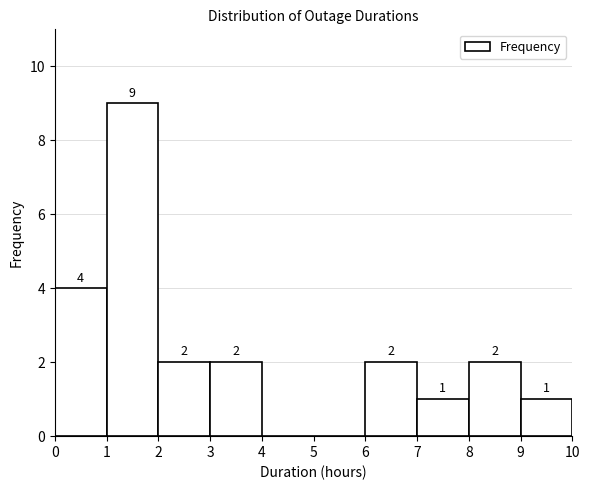

Which range on the x-axis has the tallest bar?

1 to 2